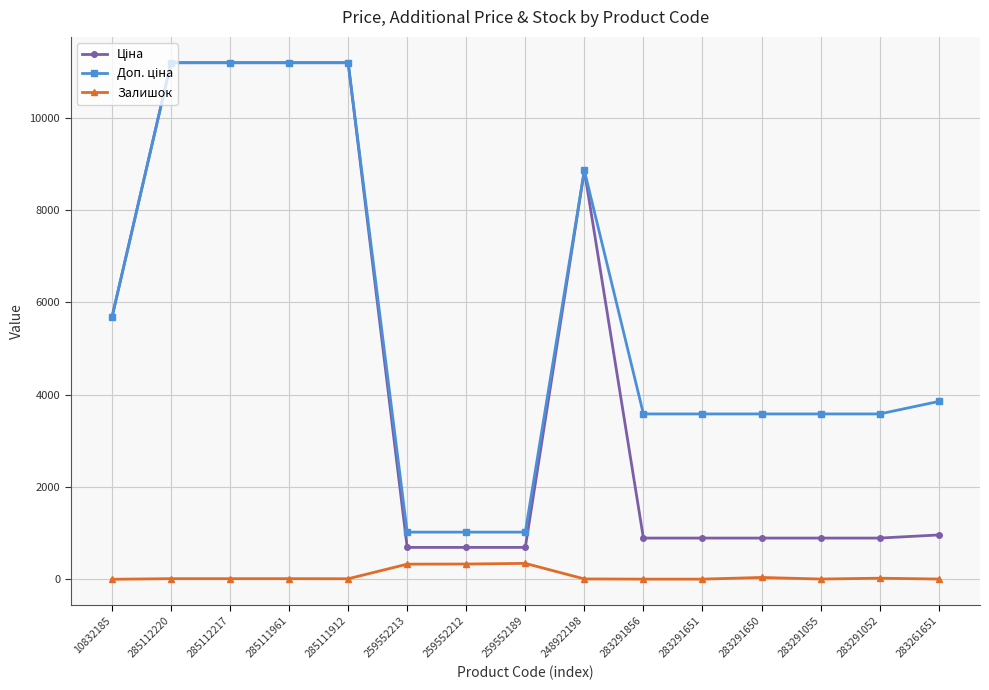

What is the maximum value shown in the chart?

11188.2